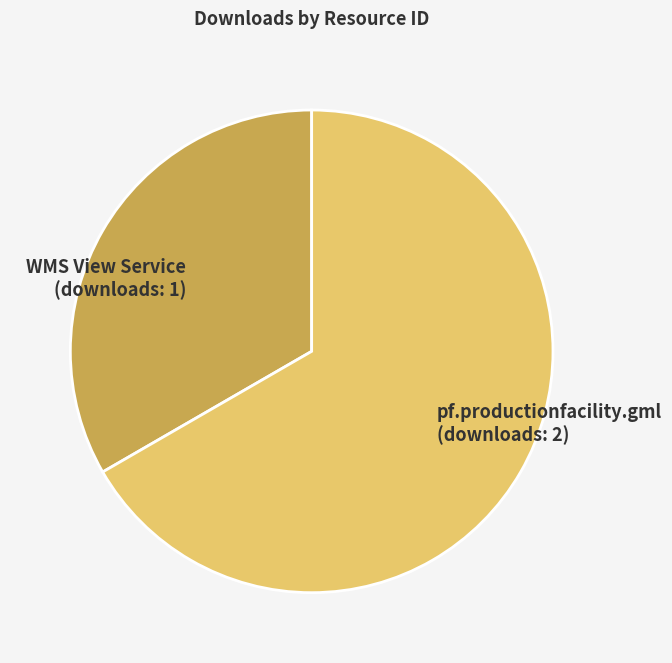

Count the number of slices in the pie.

2